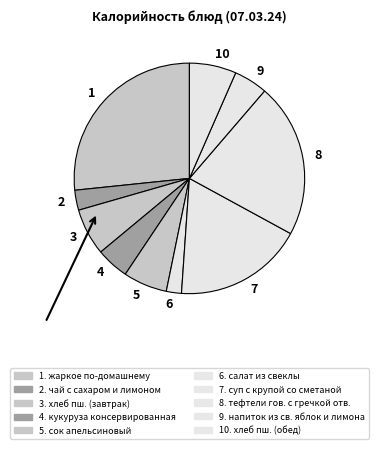

Which slice is the smallest?

6